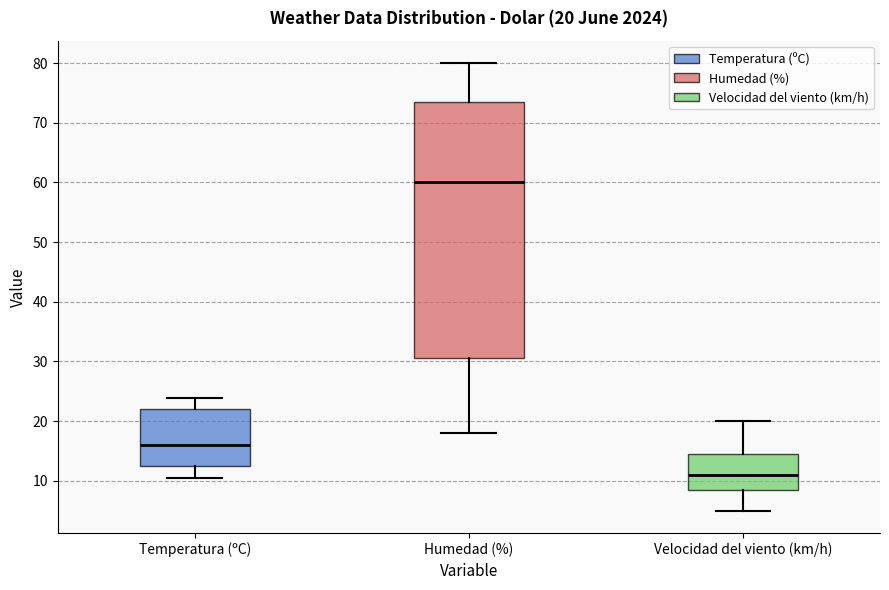

Which box's median line is the lowest?

Velocidad del viento (km/h)